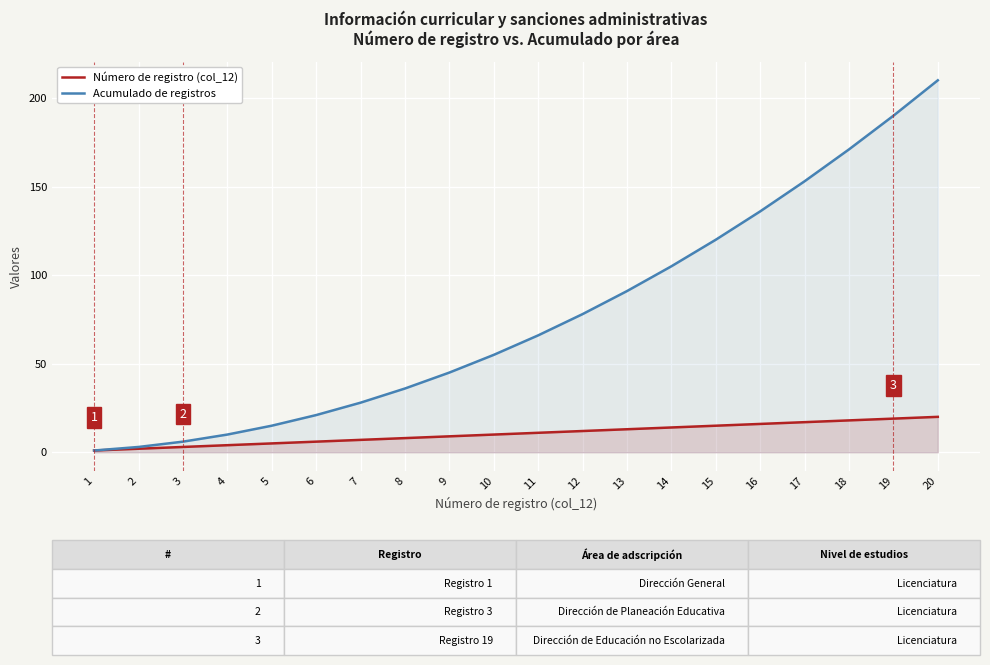

Reading left to right, what are all the values shown in this chart?

Número de registro (col_12): 1	2	3	4	5	6	7	8	9	10	11	12	13	14	15	16	17	18	19	20
Acumulado de registros: 1	3	6	10	15	21	28	36	45	55	66	78	91	105	120	136	153	171	190	210